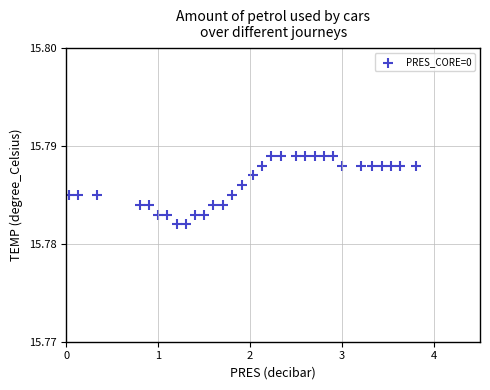

What is the range of X values (max minus min)?

3.8